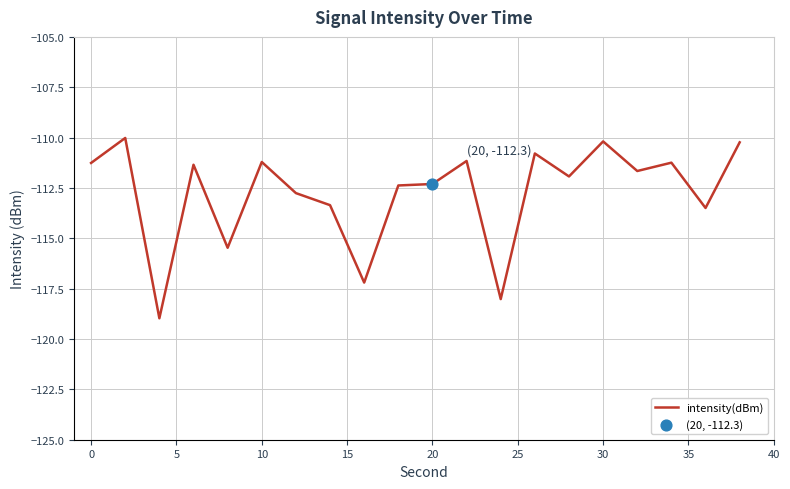

What is the minimum value shown in the chart?

-119.0